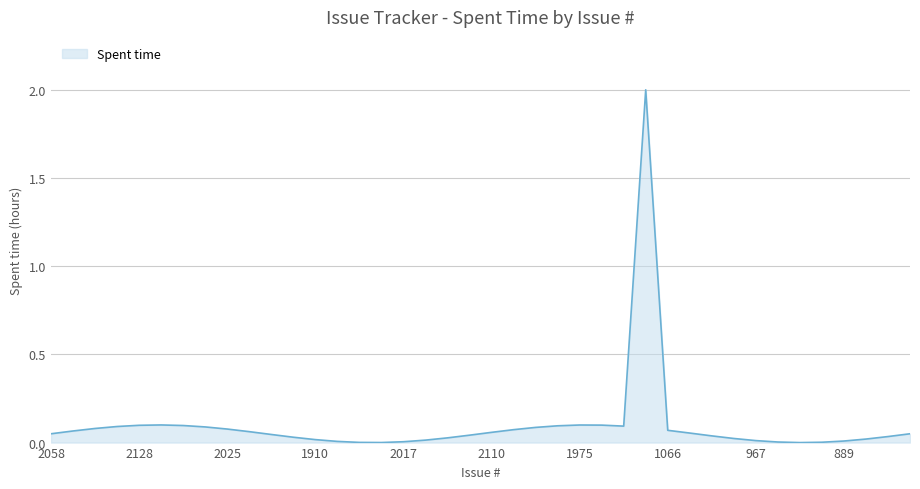

What is the maximum value shown in the chart?

2.0